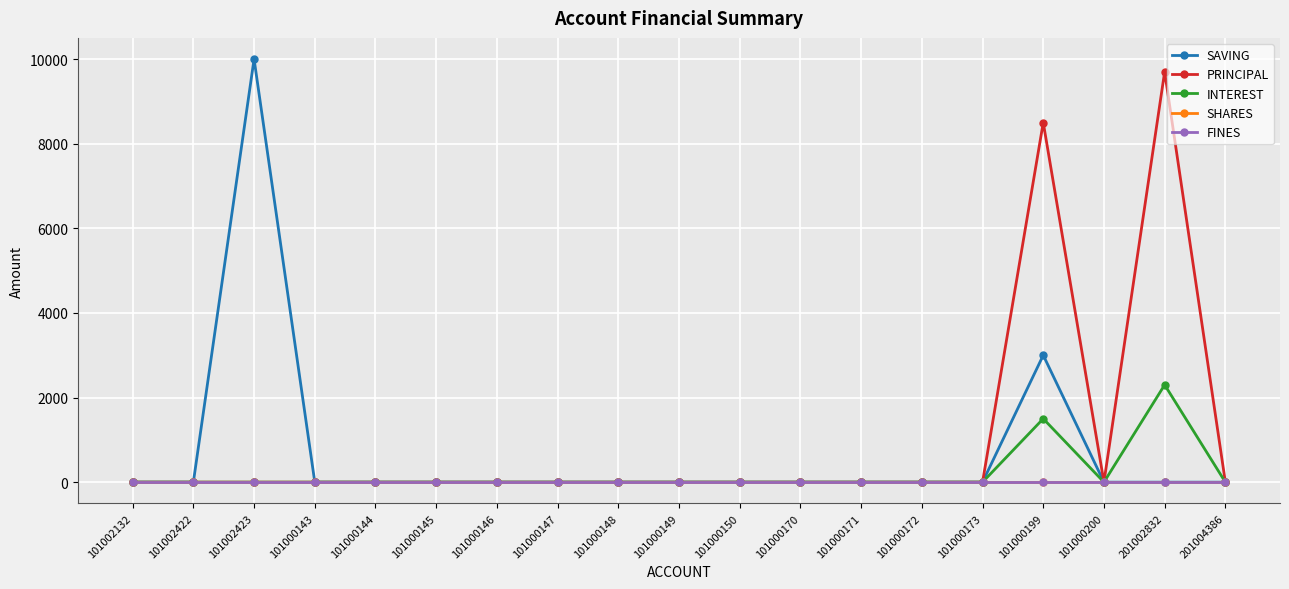

How many lines are shown in the chart?

5